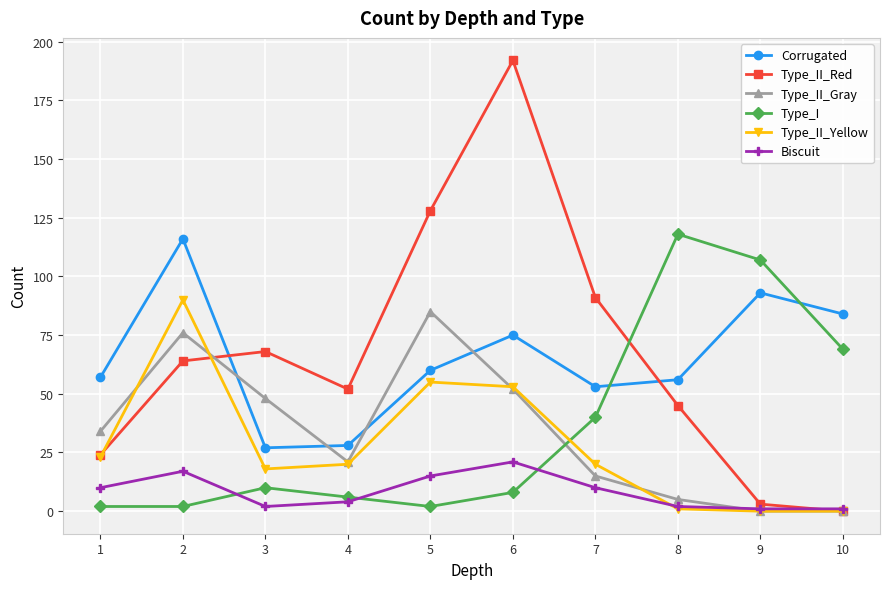

The Type_I series shows 2 at 2. True or false?

True